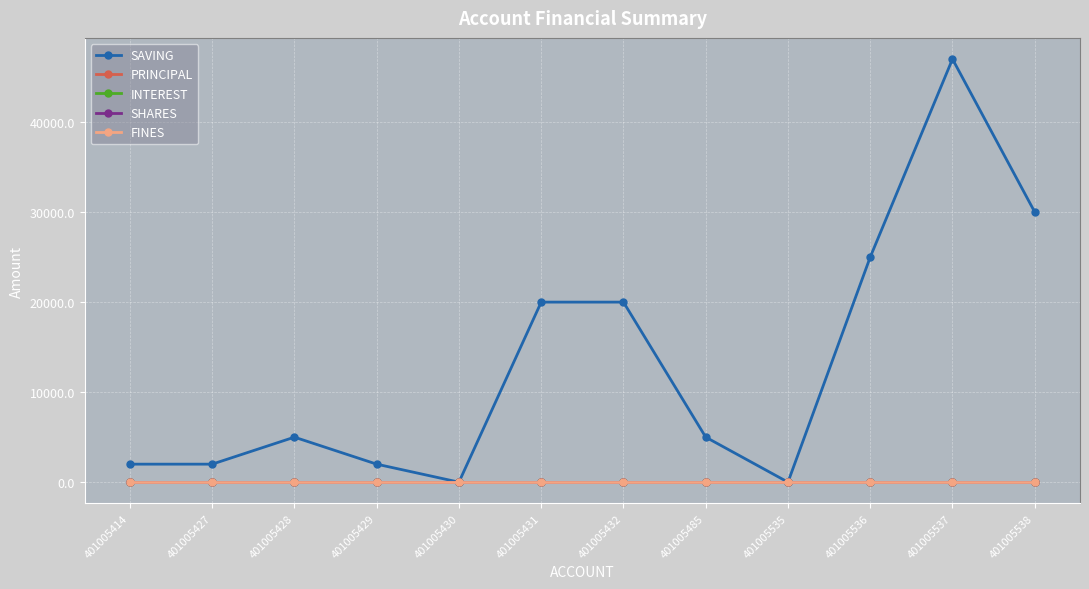

Reading right to left, transcribe all the data shown in this chart.

SAVING: 401005538=30000	401005537=47000	401005536=25000	401005535=0	401005485=5000	401005432=20000	401005431=20000	401005430=0	401005429=2000	401005428=5000	401005427=2000	401005414=2000
PRINCIPAL: 401005538=0	401005537=0	401005536=0	401005535=0	401005485=0	401005432=0	401005431=0	401005430=0	401005429=0	401005428=0	401005427=0	401005414=0
INTEREST: 401005538=0	401005537=0	401005536=0	401005535=0	401005485=0	401005432=0	401005431=0	401005430=0	401005429=0	401005428=0	401005427=0	401005414=0
SHARES: 401005538=0	401005537=0	401005536=0	401005535=0	401005485=0	401005432=0	401005431=0	401005430=0	401005429=0	401005428=0	401005427=0	401005414=0
FINES: 401005538=0	401005537=0	401005536=0	401005535=0	401005485=0	401005432=0	401005431=0	401005430=0	401005429=0	401005428=0	401005427=0	401005414=0